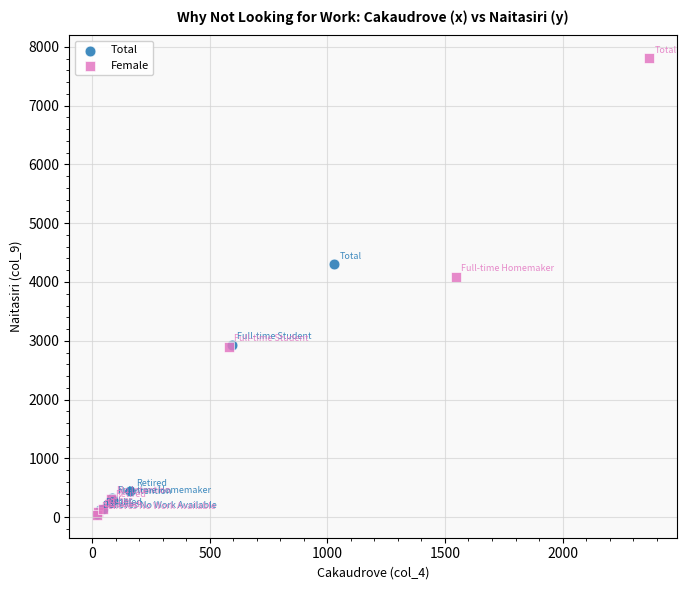

Which series has the largest Y range (max minus min)?

Female